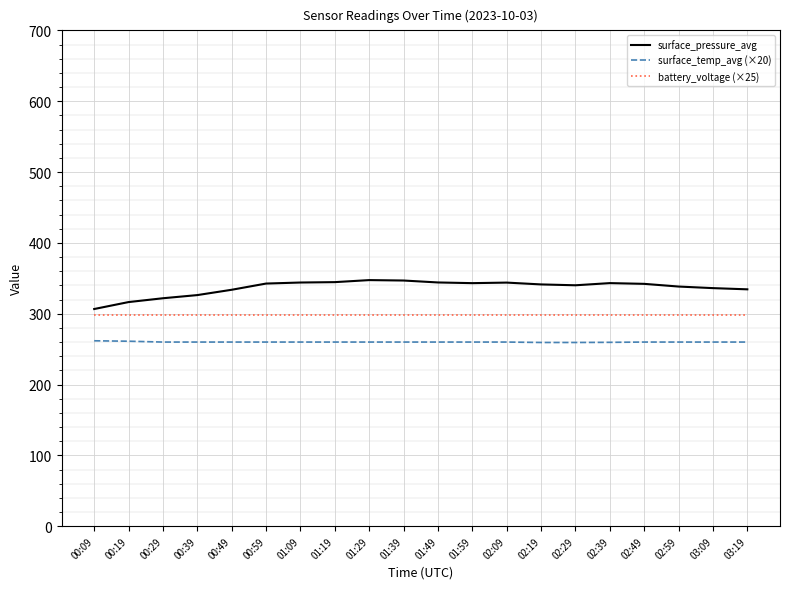

Is it true that battery_voltage (×25) equals 87.9 at 01:29?

False